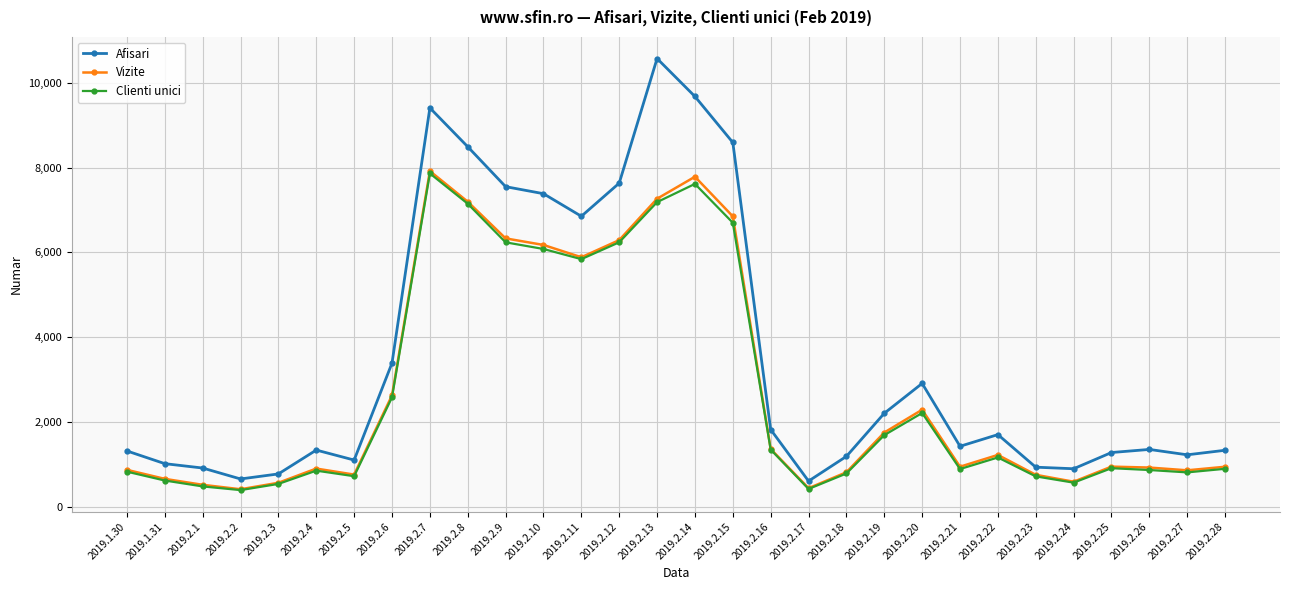

Read the Vizite value at 2019.2.23.

752